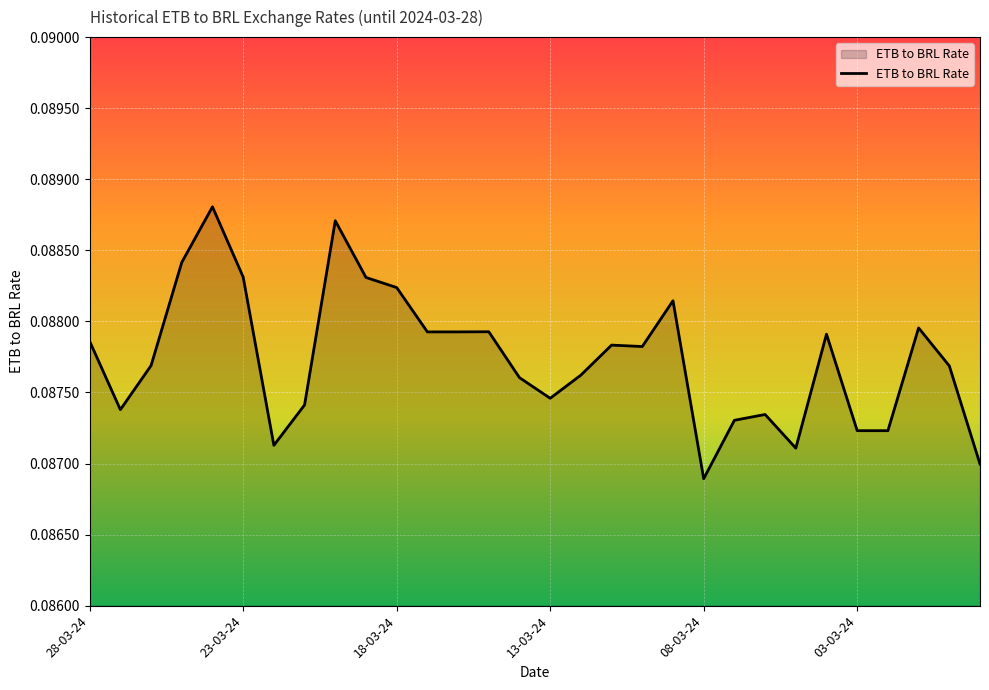

Reading left to right, transcribe all the data shown in this chart.

28-03-24=0.1	27-03-24=0.1	26-03-24=0.1	25-03-24=0.1	24-03-24=0.1	23-03-24=0.1	22-03-24=0.1	21-03-24=0.1	20-03-24=0.1	19-03-24=0.1	18-03-24=0.1	17-03-24=0.1	16-03-24=0.1	15-03-24=0.1	14-03-24=0.1	13-03-24=0.1	12-03-24=0.1	11-03-24=0.1	10-03-24=0.1	09-03-24=0.1	08-03-24=0.1	07-03-24=0.1	06-03-24=0.1	05-03-24=0.1	04-03-24=0.1	03-03-24=0.1	02-03-24=0.1	01-03-24=0.1	29-02-24=0.1	28-02-24=0.1